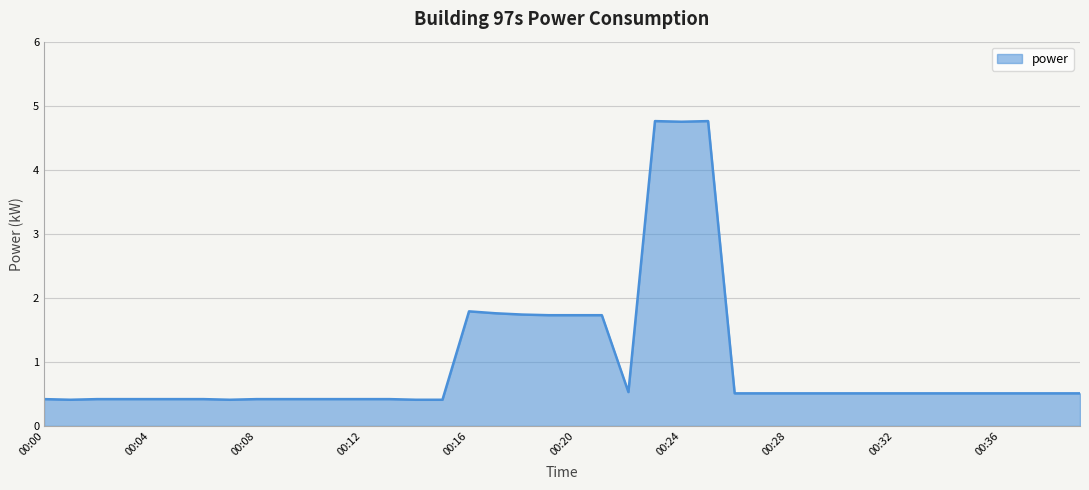

What is the minimum value shown in the chart?

0.4